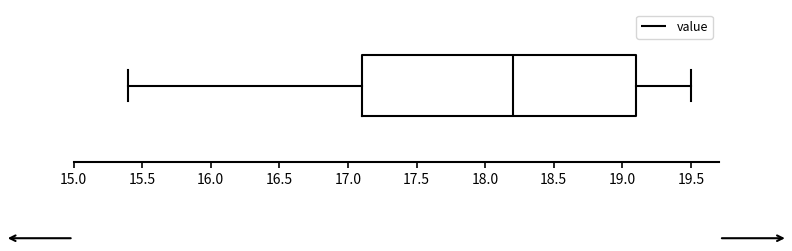

Where does the median line of the box sit on the x-axis? The values are not printed on the chart, so give them approximately, as read against the axis.

18.2